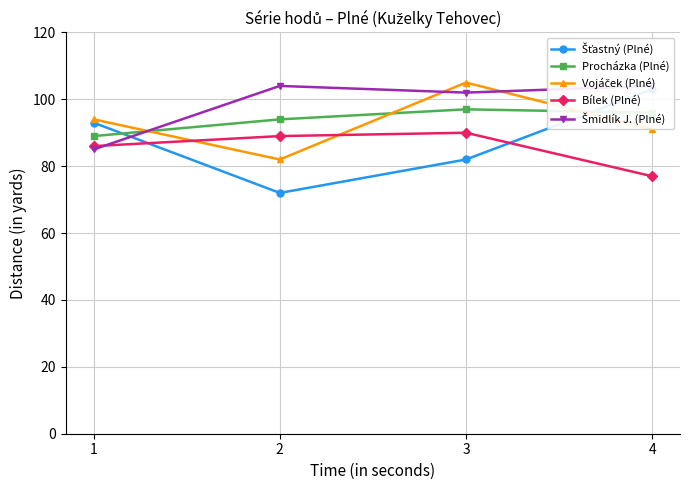

What is the total value across all series at 2?

441